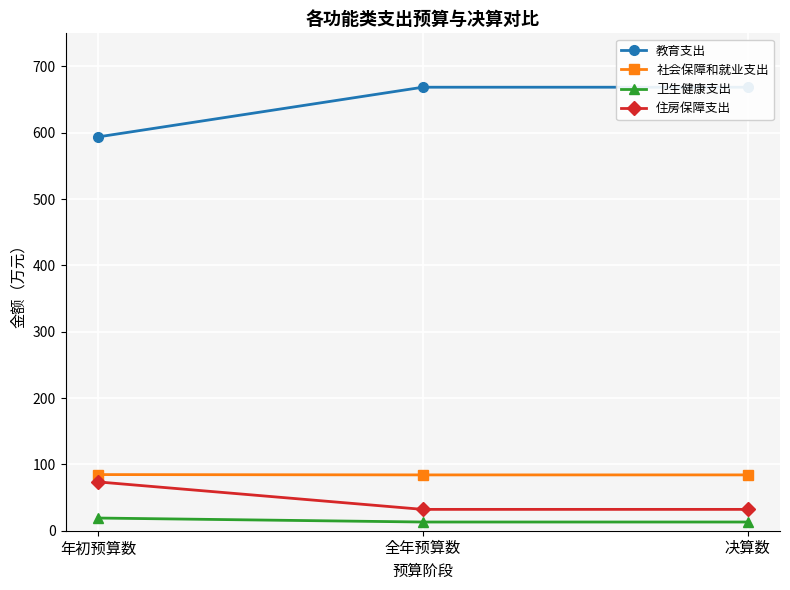

Read the 卫生健康支出 value at 全年预算数.

13.1